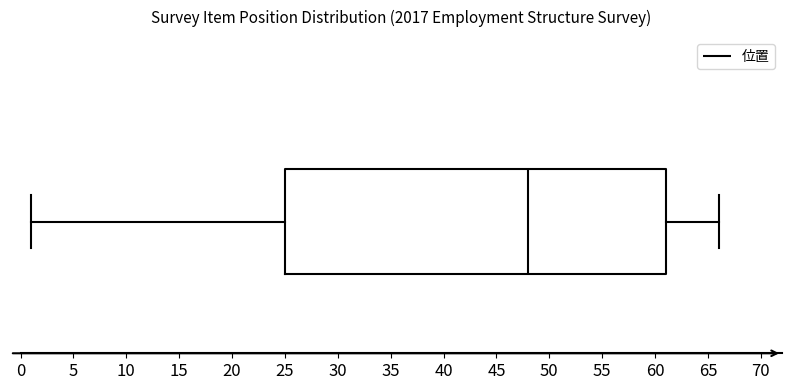

Read this box plot against the x-axis: the position of the median line, the range covered by the box, and the ends of both whiskers. The values are not printed on the chart, so give them approximately, as read against the axis.

median 48, box 25 to 61, whiskers 1 to 66